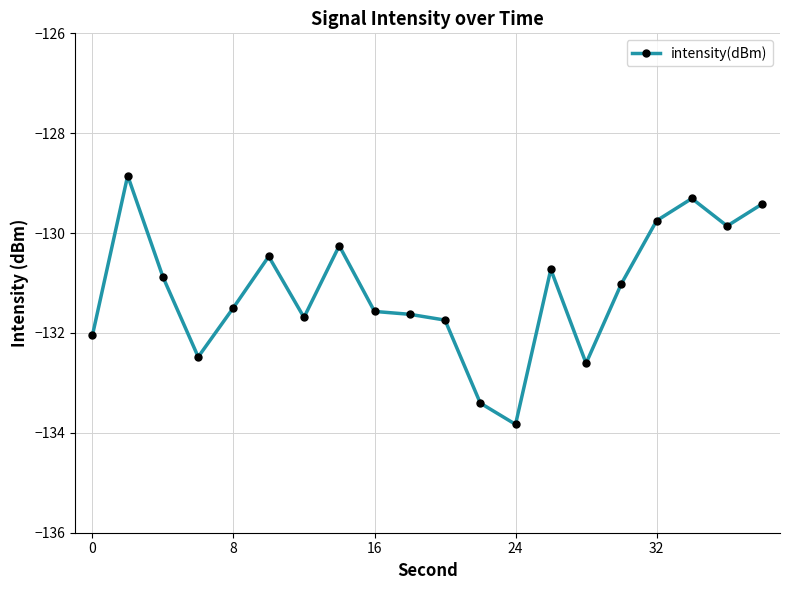

What is the value of the 7th point from the left?

-131.7